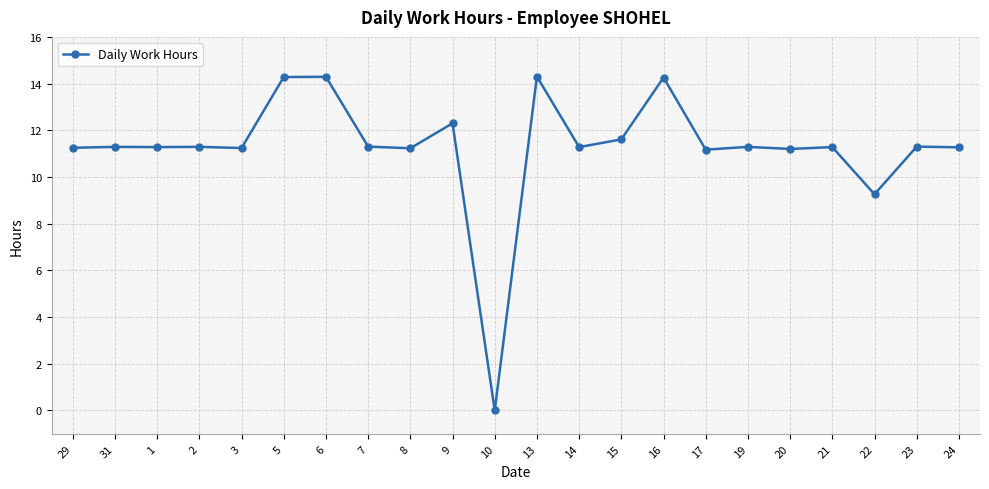

What is the value of the 6th point from the left?

14.3